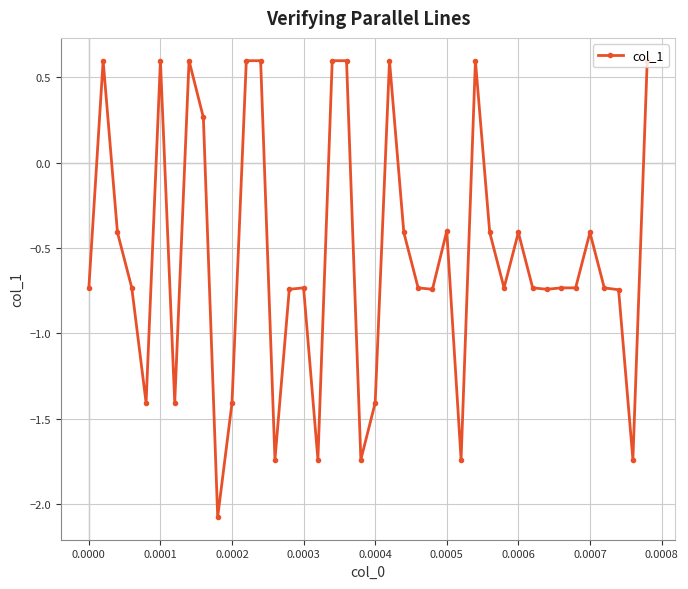

What is the difference between the maximum and minimum values?

2.7